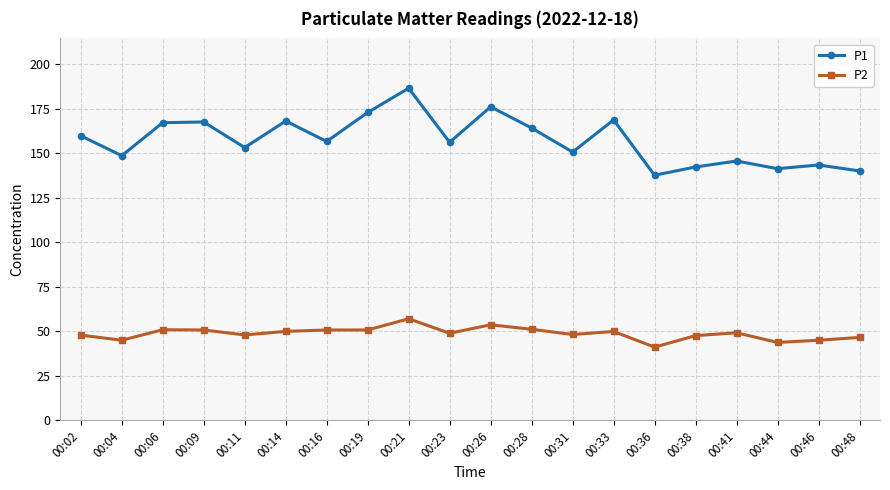

What is the greatest value displayed?

186.6